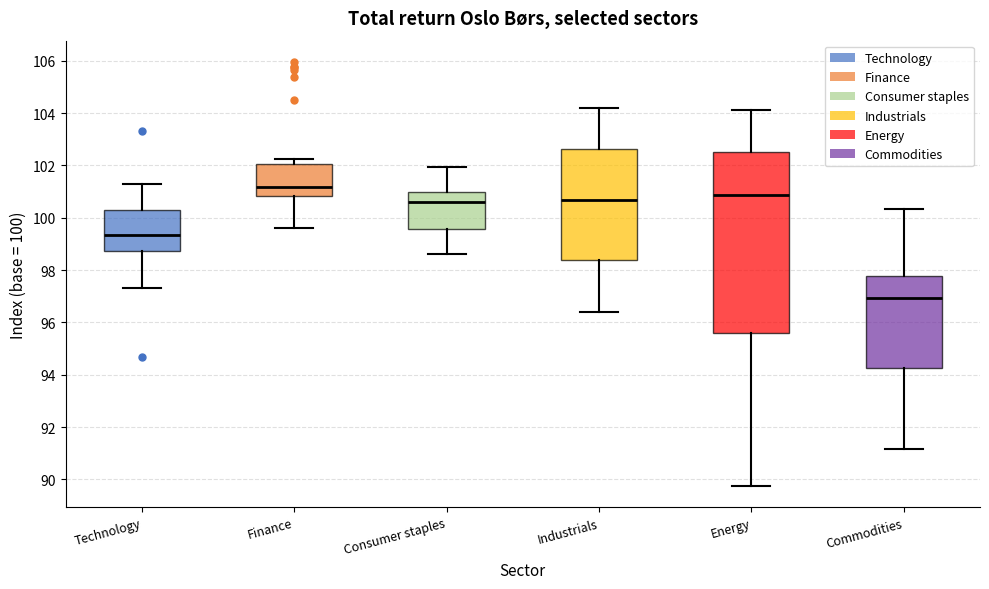

Comparing the boxes themselves (not the whiskers), which one is the tallest?

Energy